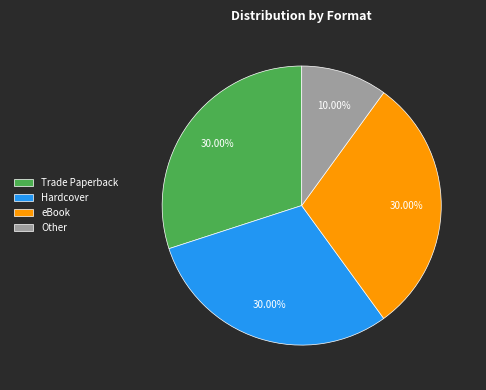

How many slices are in this pie chart?

4